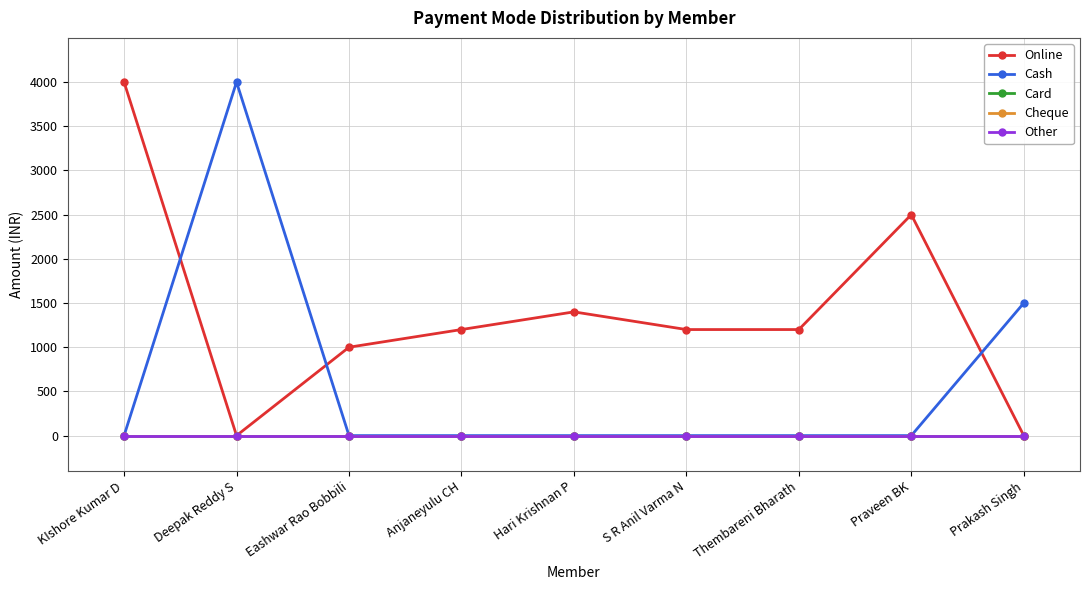

True or false: Cheque has a value of 0 at Praveen BK.

True